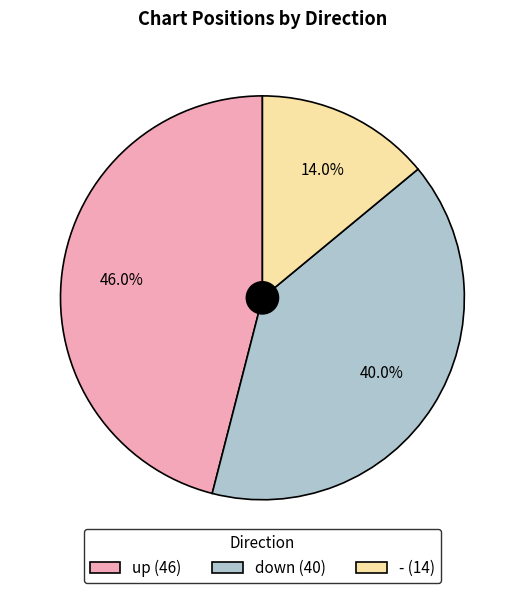

The down slice represents 45% of the pie. True or false?

False